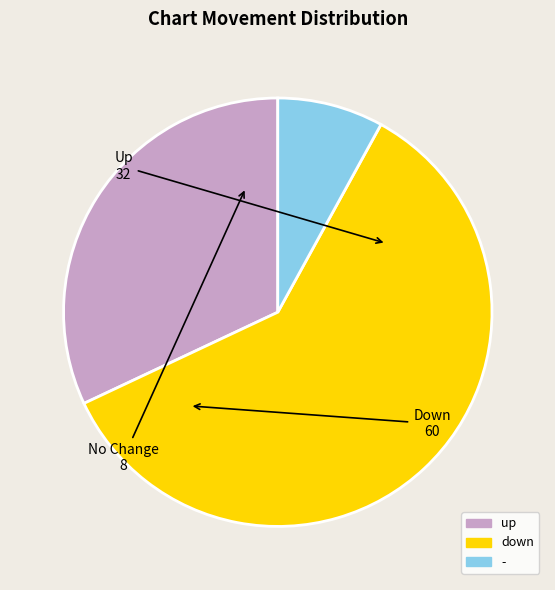

Rank the categories by value from highest to lowest.

down, up, -